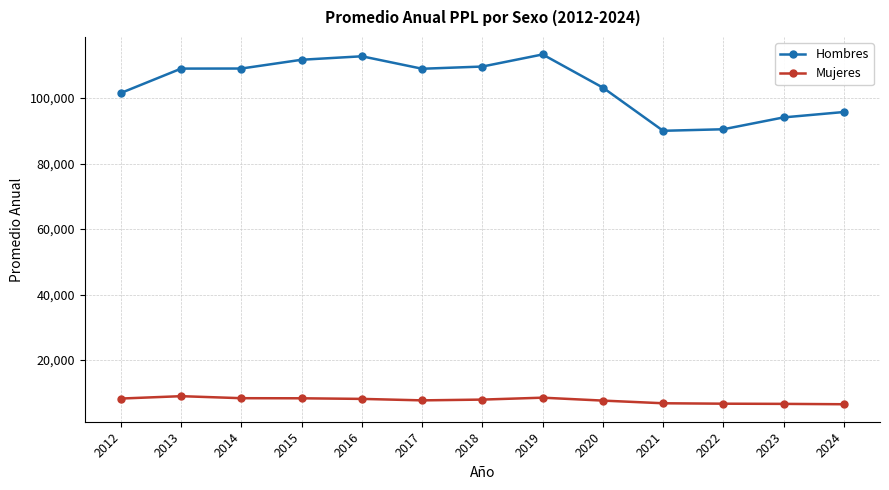

At how many categories does at least one series exceed 57440?

13